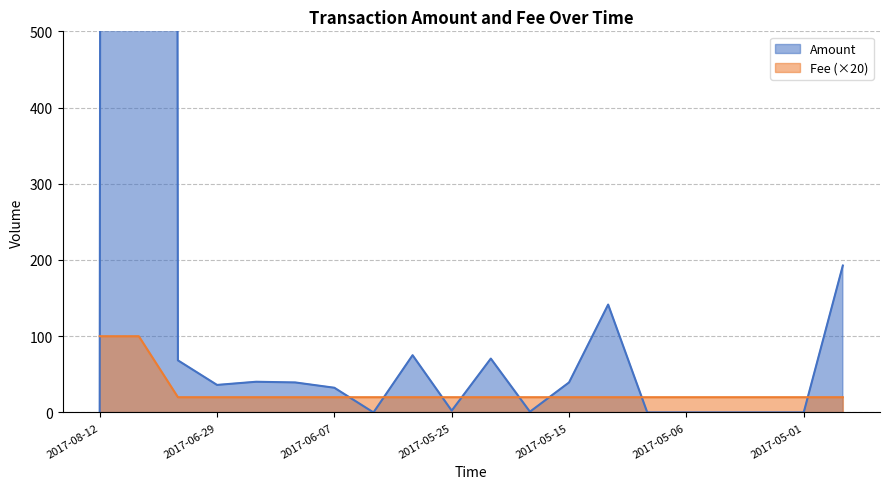

How many lines are shown in the chart?

2